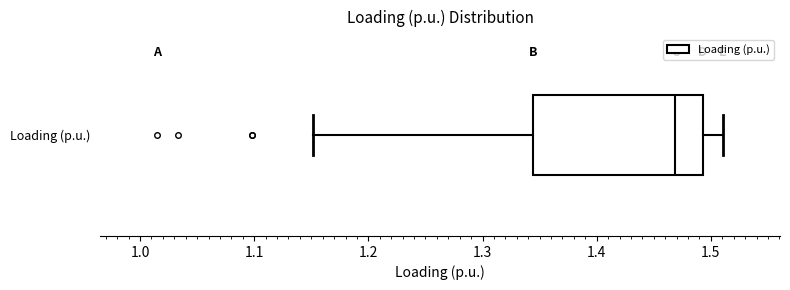

Read this box plot against the x-axis: the position of the median line, the range covered by the box, and the ends of both whiskers. The values are not printed on the chart, so give them approximately, as read against the axis.

median 1.47, box 1.34 to 1.49, whiskers 1.15 to 1.51